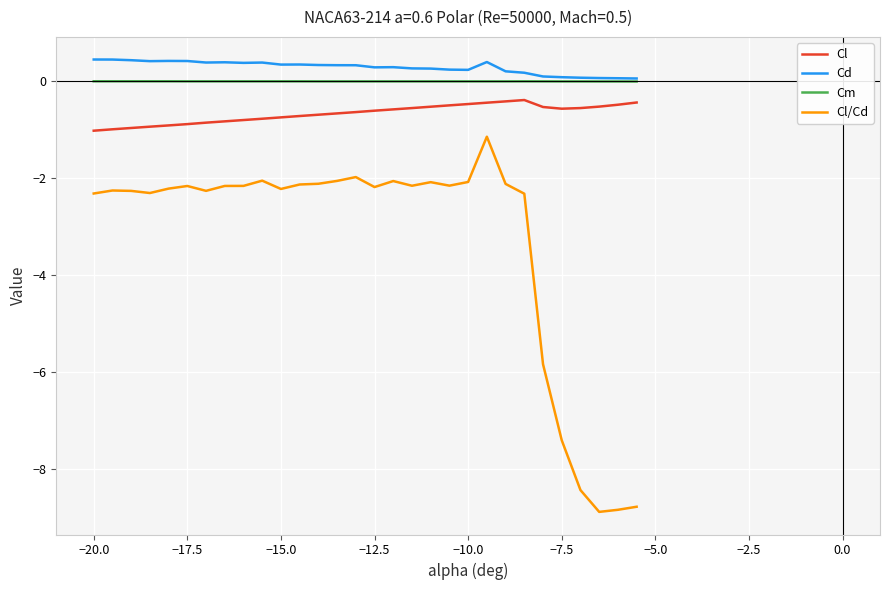

What is the greatest value displayed?

0.4